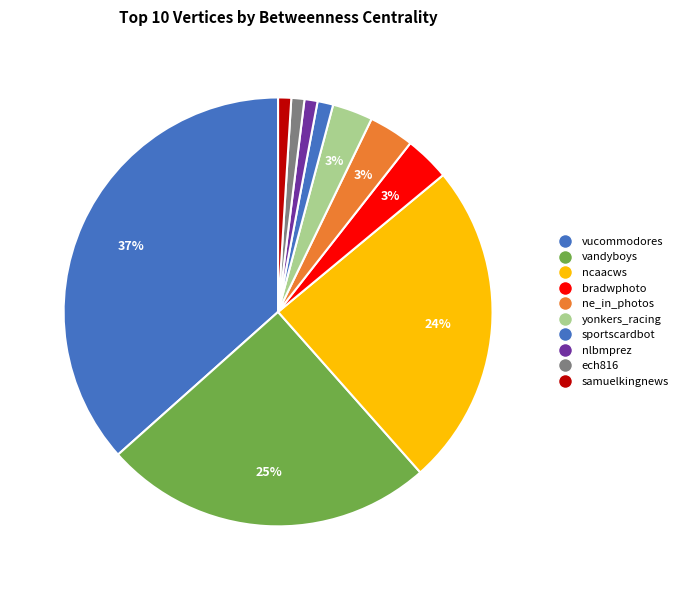

What percentage is the vandyboys slice, to the nearest percent?

25%